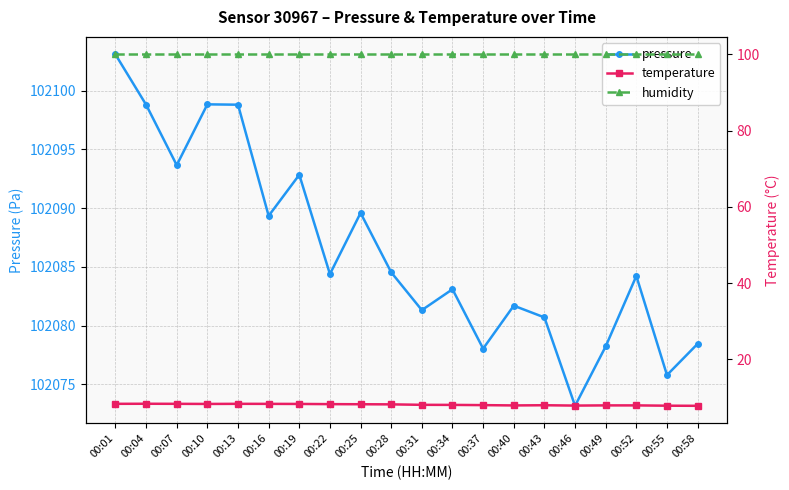

What are all the series names shown in the legend?

pressure, temperature, humidity